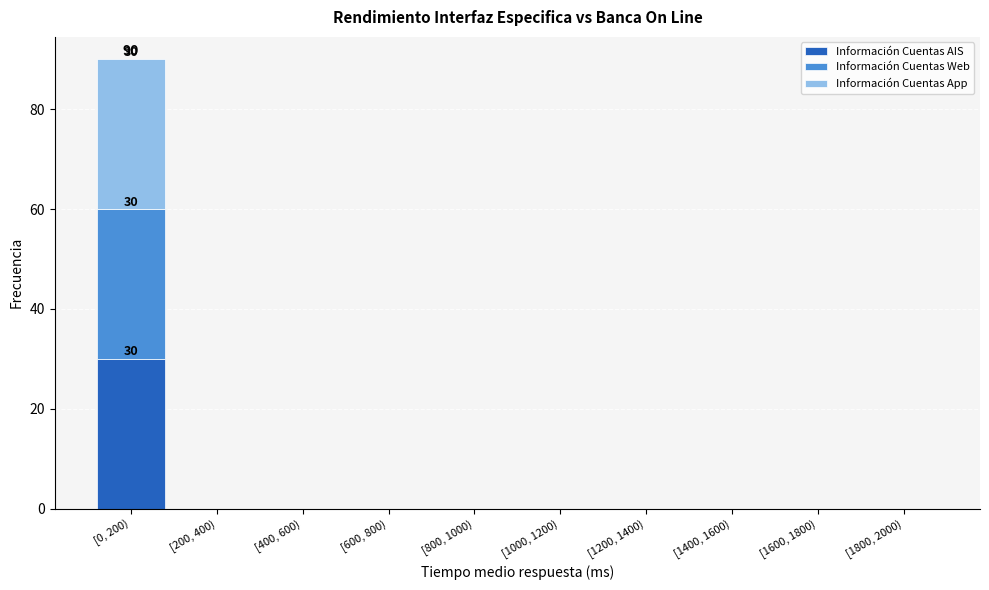

Reading left to right, transcribe the values for Información Cuentas AIS.

[0, 200)=30	[200, 400)=0	[400, 600)=0	[600, 800)=0	[800, 1000)=0	[1000, 1200)=0	[1200, 1400)=0	[1400, 1600)=0	[1600, 1800)=0	[1800, 2000)=0